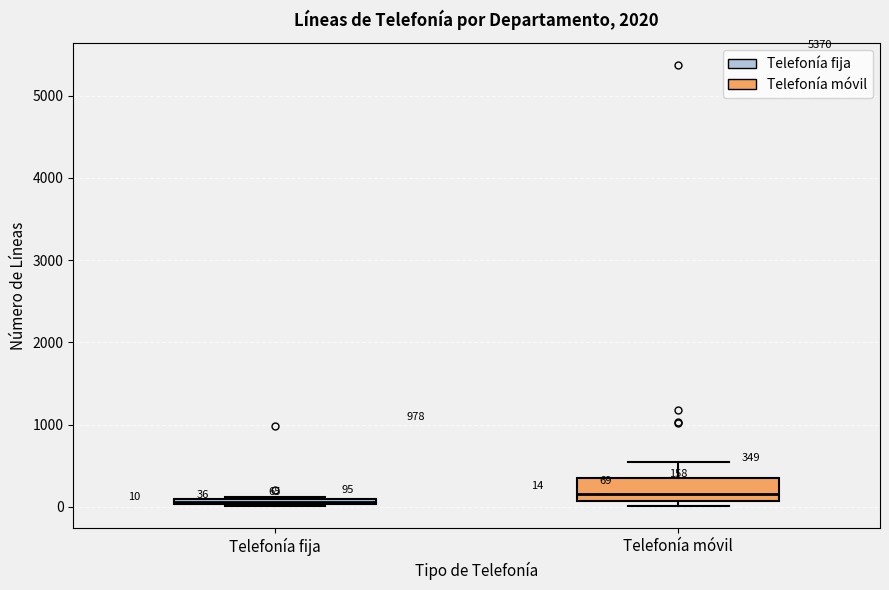

Which box is the tallest, from its lower edge to its upper edge?

Telefonía móvil